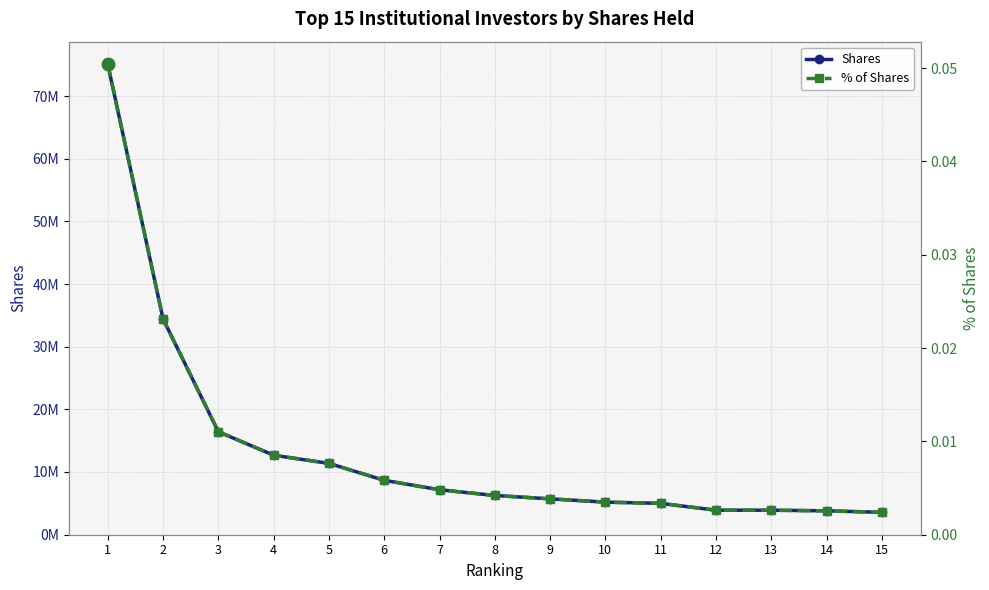

What is the maximum value shown in the chart?

75117439.0